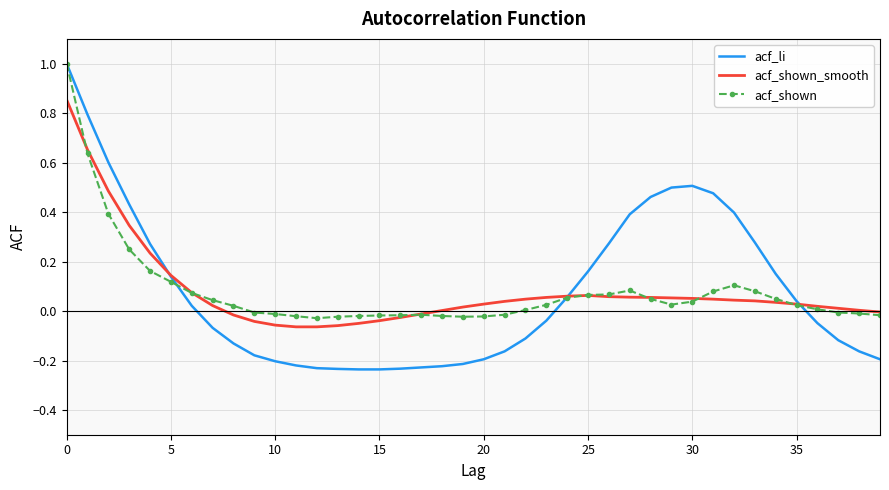

What are all the series names shown in the legend?

acf_li, acf_shown_smooth, acf_shown